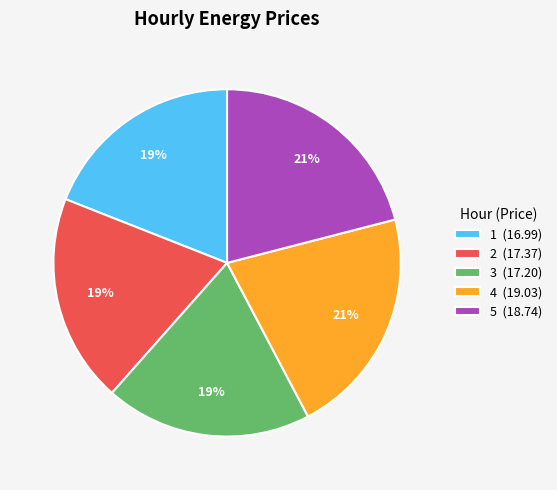

True or false: 1 accounts for 19% of the total.

True